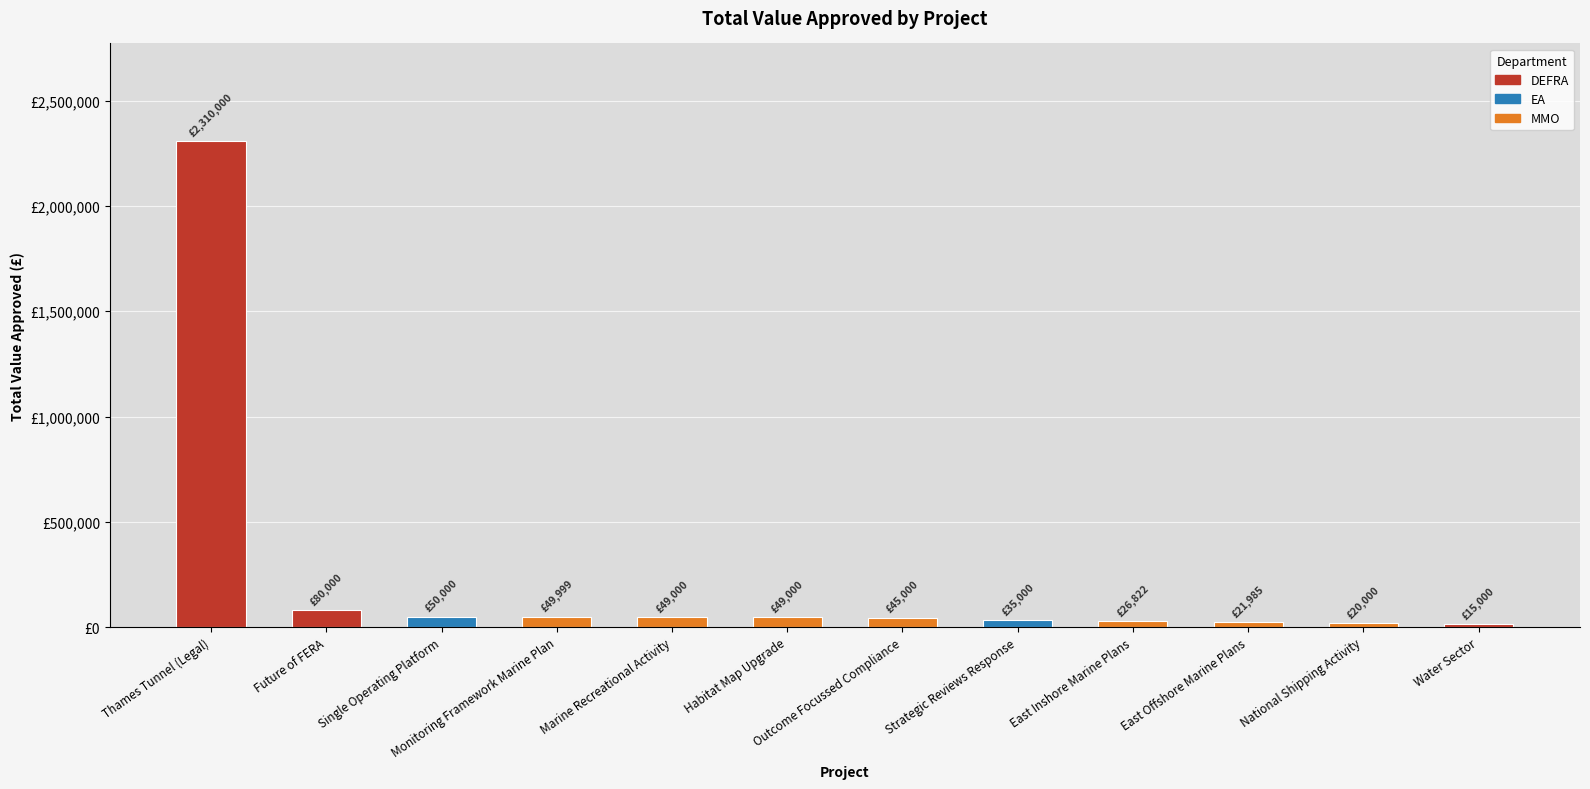

What is the smallest value displayed?

15000